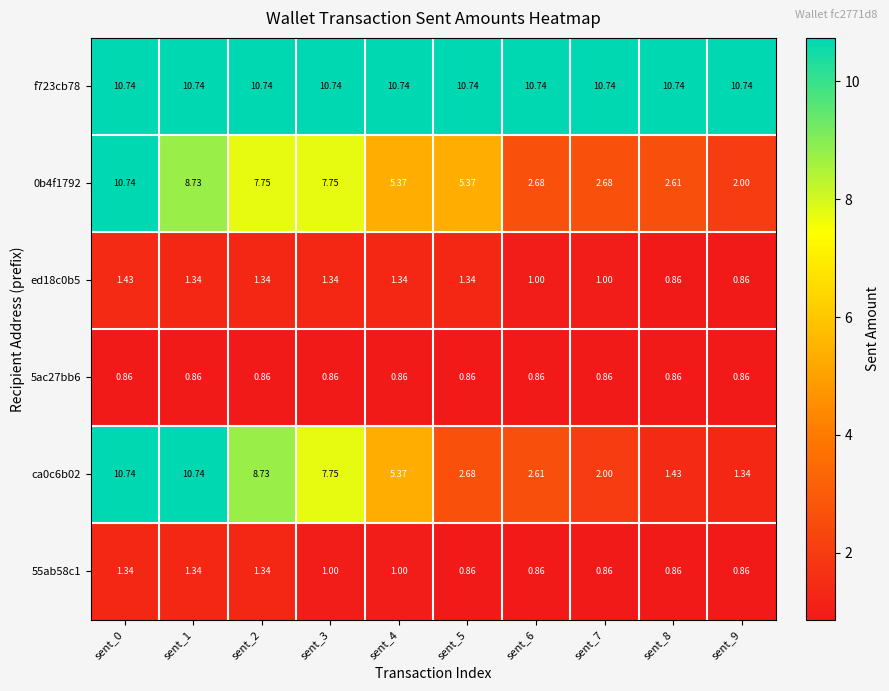

Is the value of ca0c6b02 at sent_7 greater than the value of ed18c0b5 at sent_9?

Yes